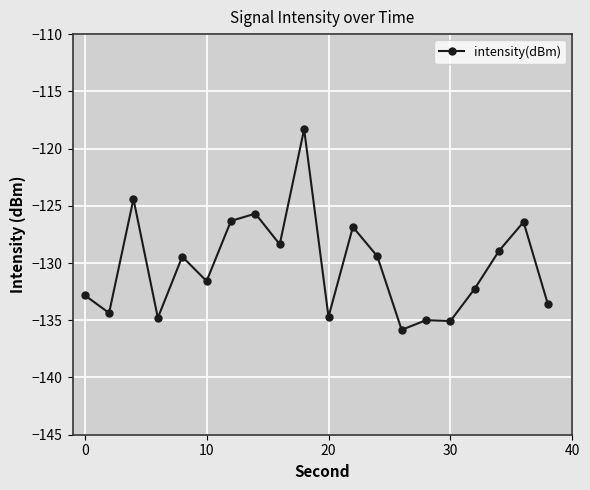

What is the average value?

-130.2